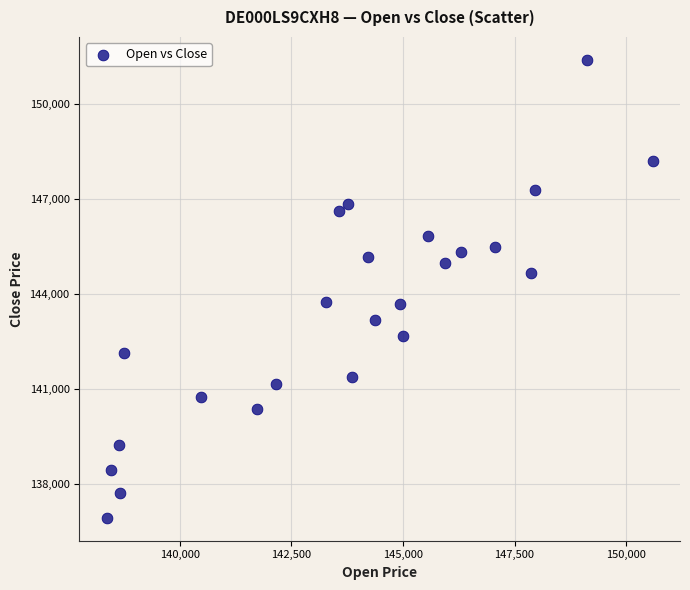

What is the range of X values (max minus min)?

12232